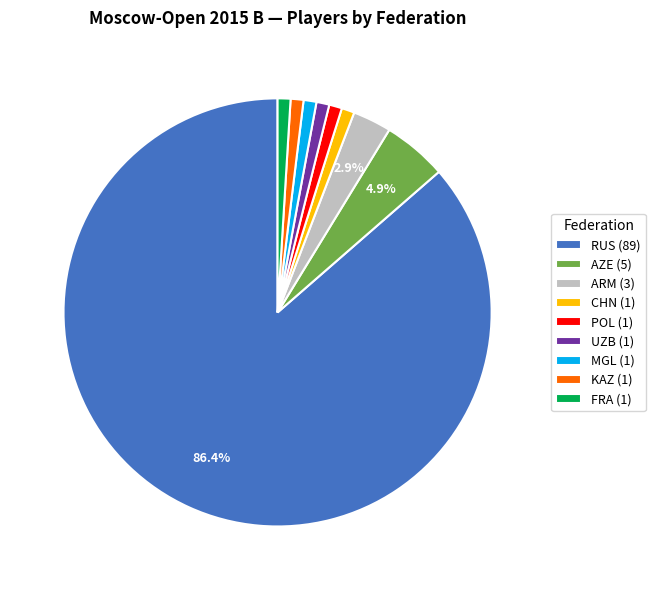

Approximately how many times larger is the value at UZB (1) compared to CHN (1)?

1.0